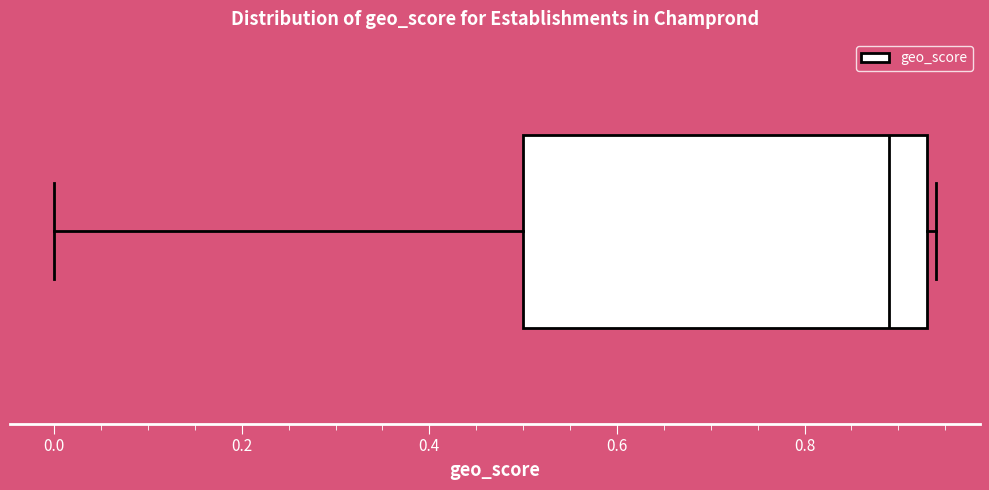

Where is the right edge of the box on the x-axis? The values are not printed on the chart, so give them approximately, as read against the axis.

0.94